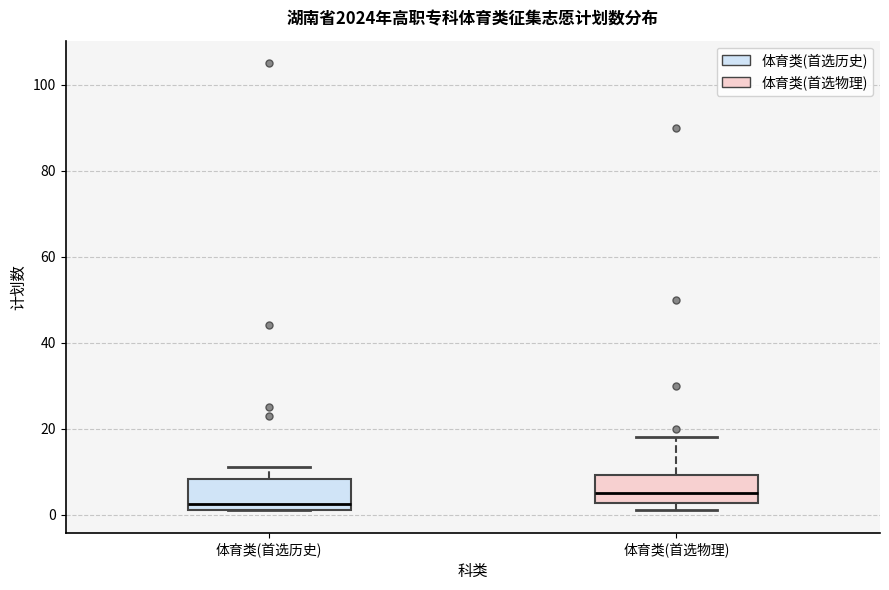

Reading left to right, read every box against the y-axis: the position of its median line, the range the box covers, and the ends of its whiskers. The values are not printed on the chart, so give them approximately, as read against the axis.

体育类(首选历史): median 2 (just above the box's lower edge), box 2 to 8, whiskers 2 to 12
体育类(首选物理): median 6, box 2 to 10, whiskers 2 (just below the box's lower edge) to 18